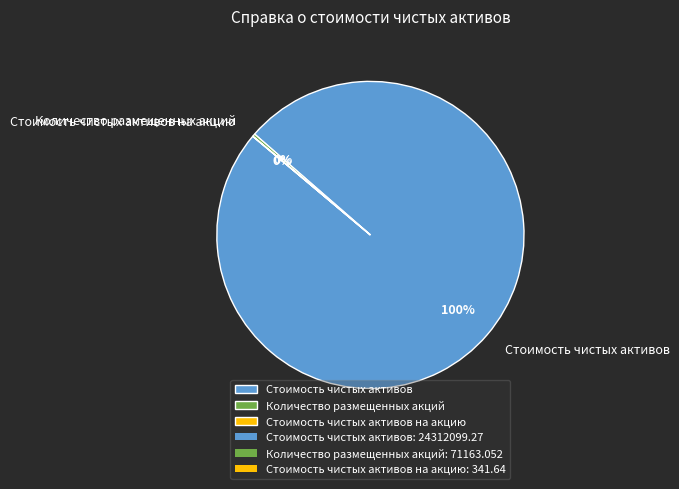

What is the largest slice in the pie chart?

Стоимость чистых активов